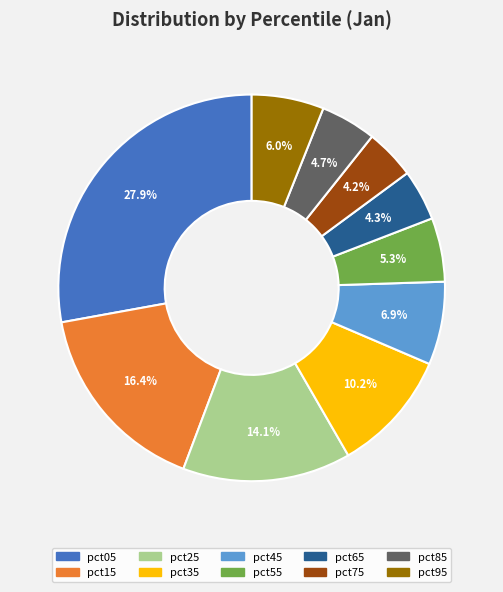

Count the number of slices in the pie.

10